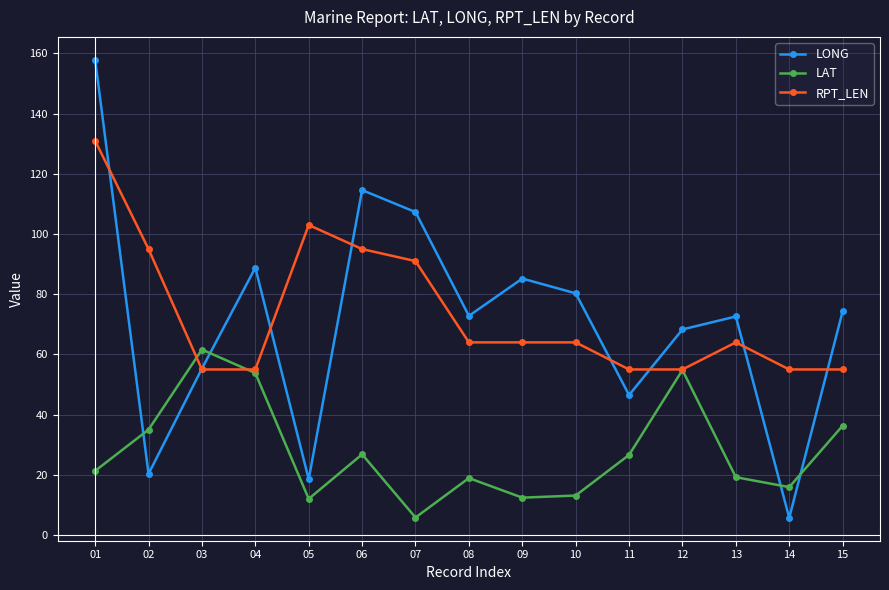

True or false: LAT has a value of 26.8 at 06.

True